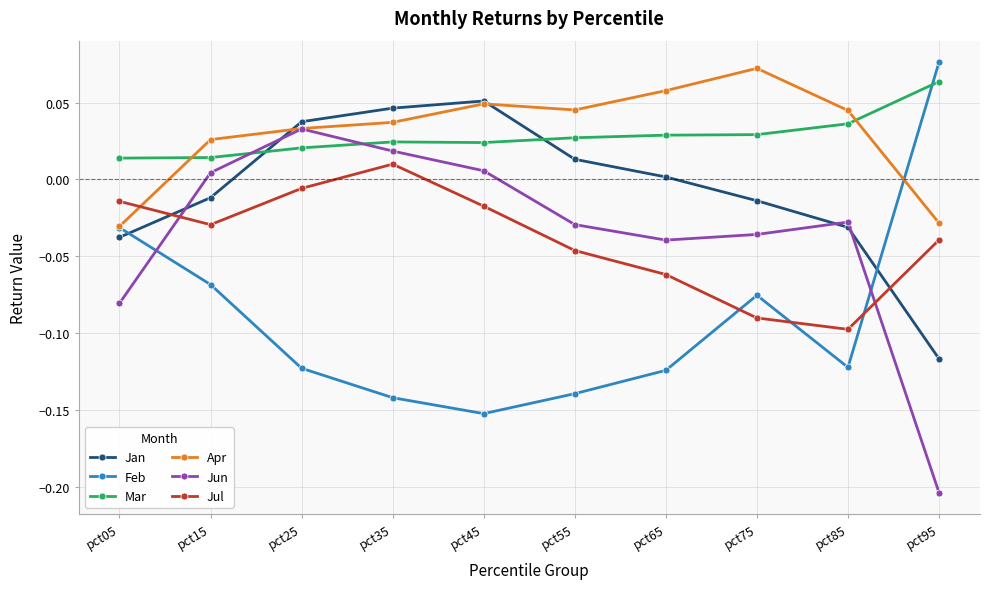

What are all the series names shown in the legend?

Jan, Feb, Mar, Apr, Jun, Jul